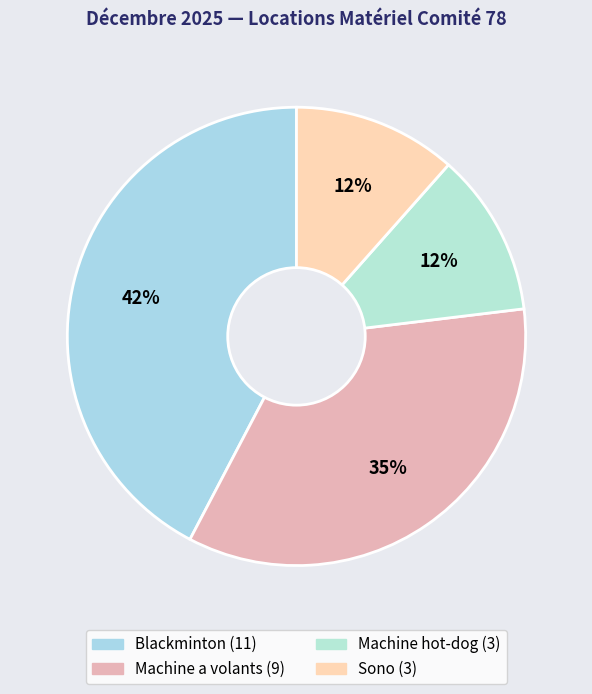

Rank the categories by value from highest to lowest.

Blackminton, Machine a volants, Machine hot-dog, Sono